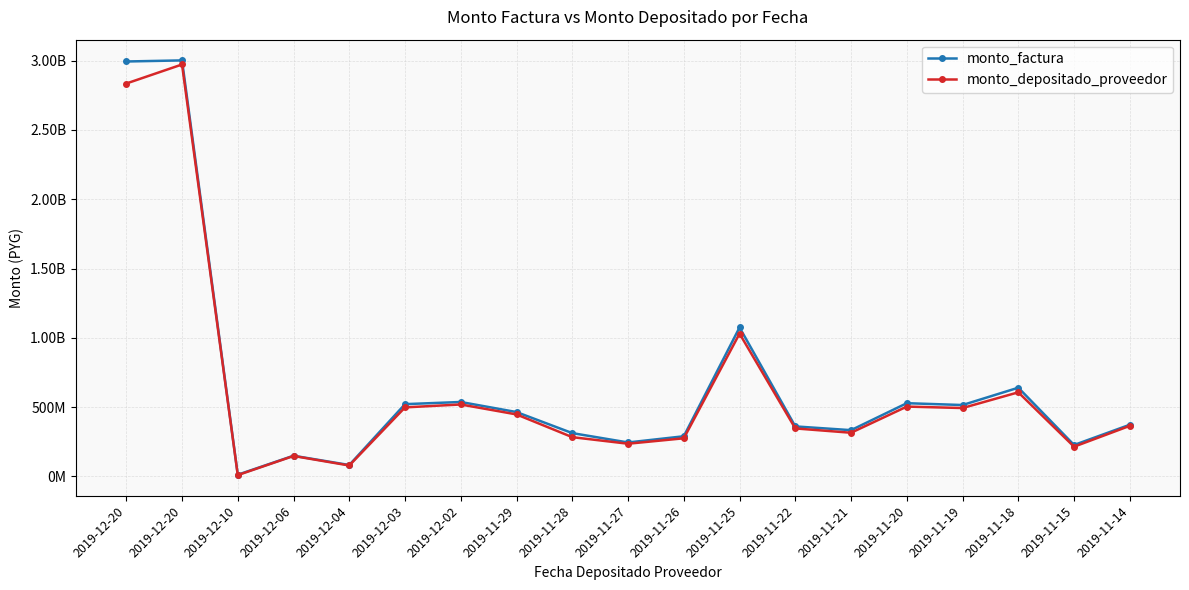

List the series in order of their overall mean, lowest first.

monto_depositado_proveedor, monto_factura